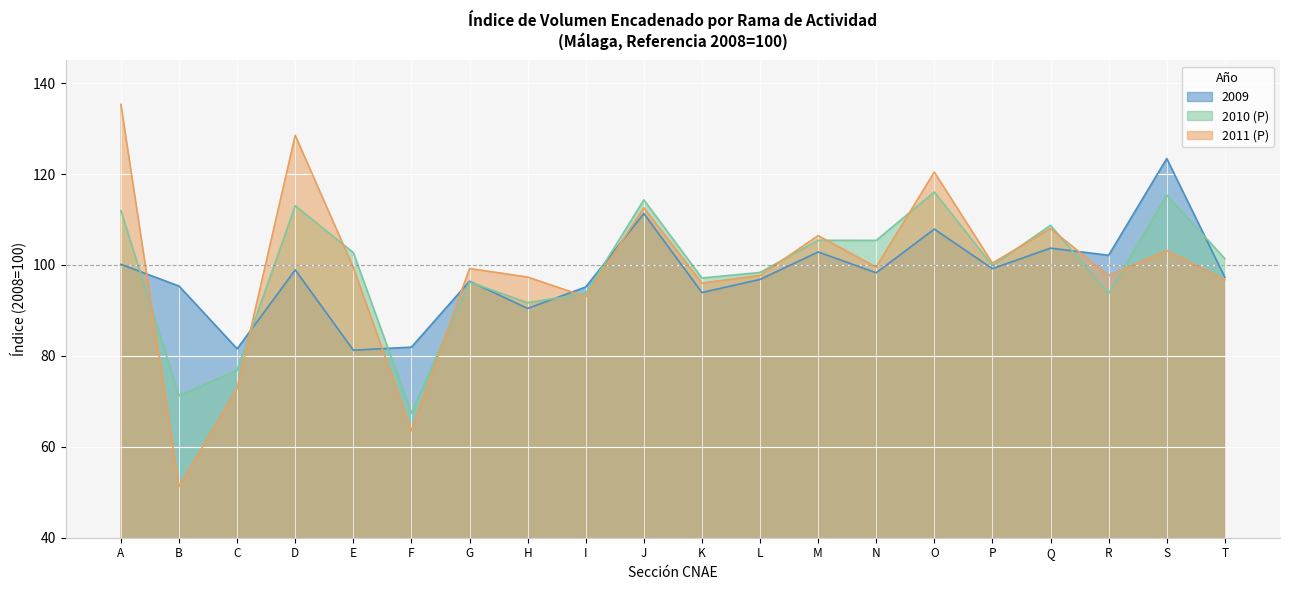

Which series has the largest range (max minus min)?

2011 (P)